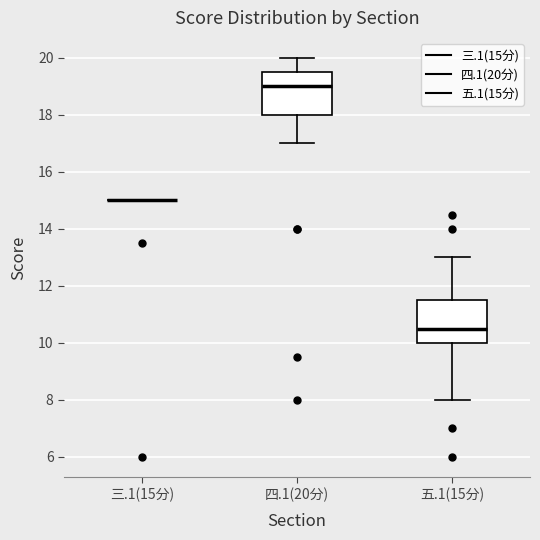

Reading left to right, read every box against the y-axis: the position of its median line, the range the box covers, and the ends of its whiskers. The values are not printed on the chart, so give them approximately, as read against the axis.

三.1(15分): box collapsed to a line at 15.0, whiskers 15.0 to 15.0
四.1(20分): median 19.0, box 18.0 to 19.6, whiskers 17.0 to 20.0
五.1(15分): median 10.6, box 10.0 to 11.6, whiskers 8.0 to 13.0